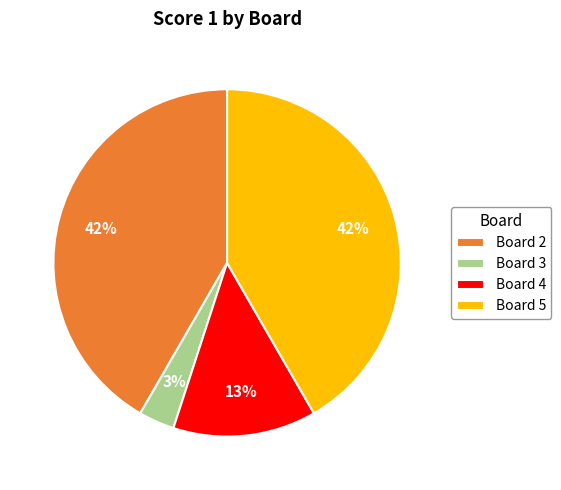

Is it true that Board 3 is 18% of the pie?

False